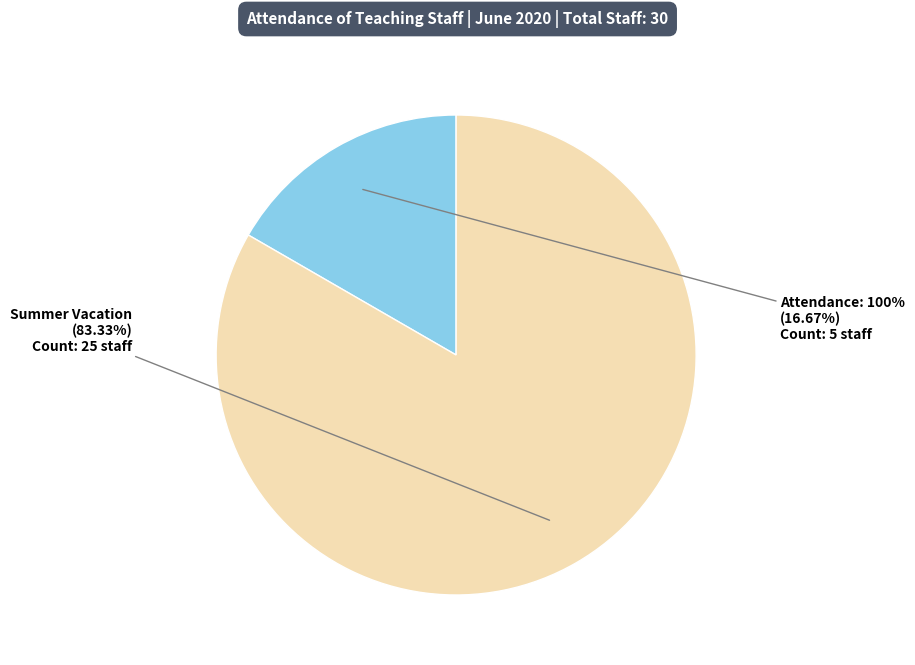

Does Summer Vacation account for over 50% of the chart?

Yes